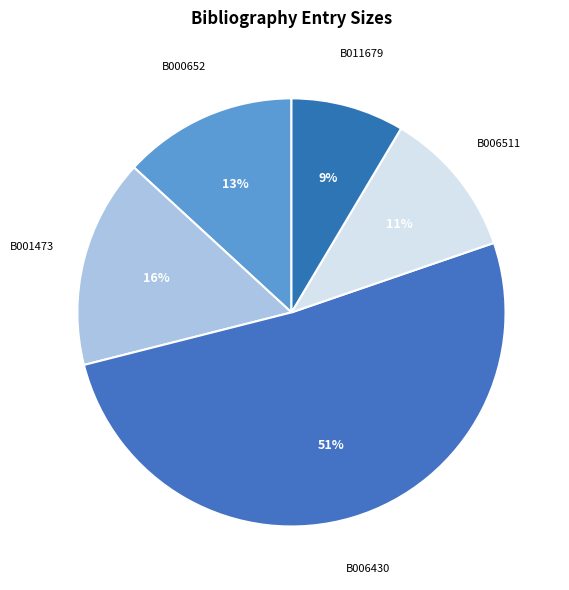

Is it true that B006430 is 51% of the pie?

True